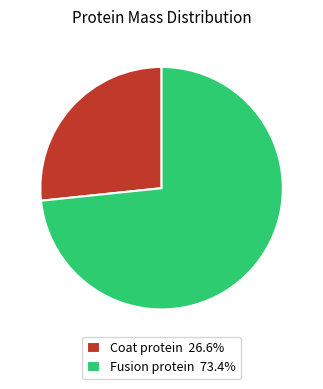

Does Fusion protein 73.4% account for over 50% of the chart?

Yes